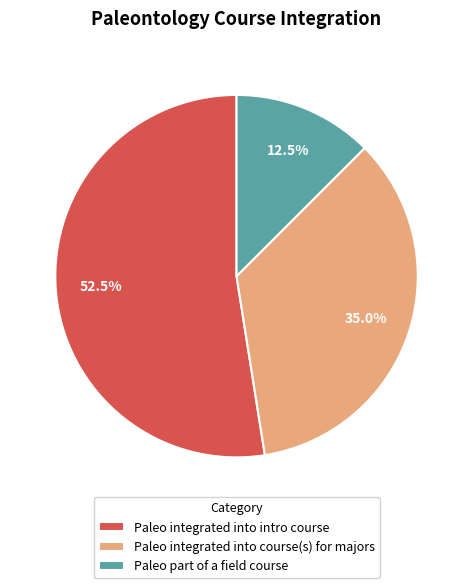

To the nearest percent, what portion does Paleo integrated into course(s) for majors represent?

35%